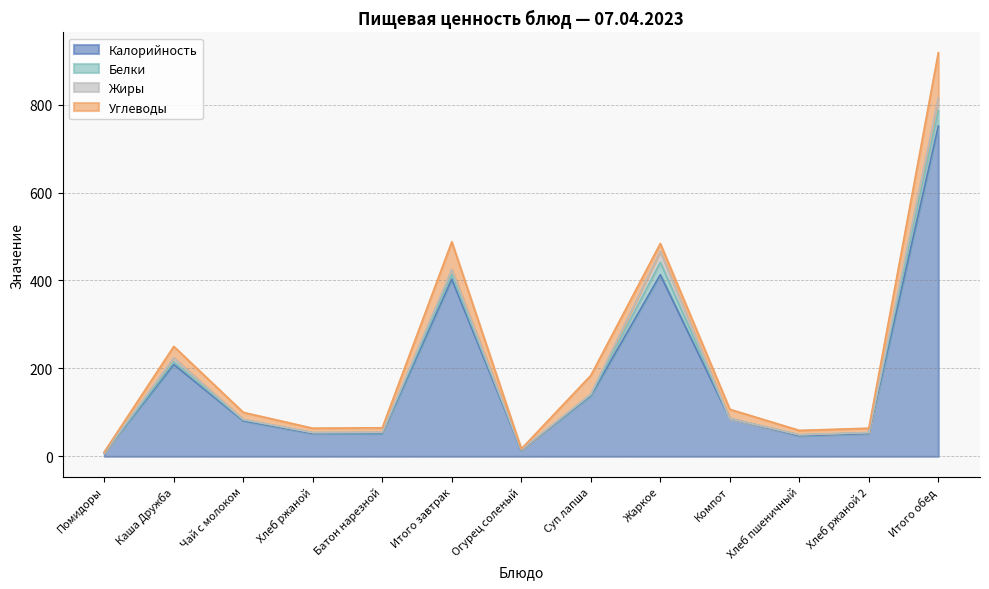

At which category does the chart reach its minimum across all series?

Помидоры